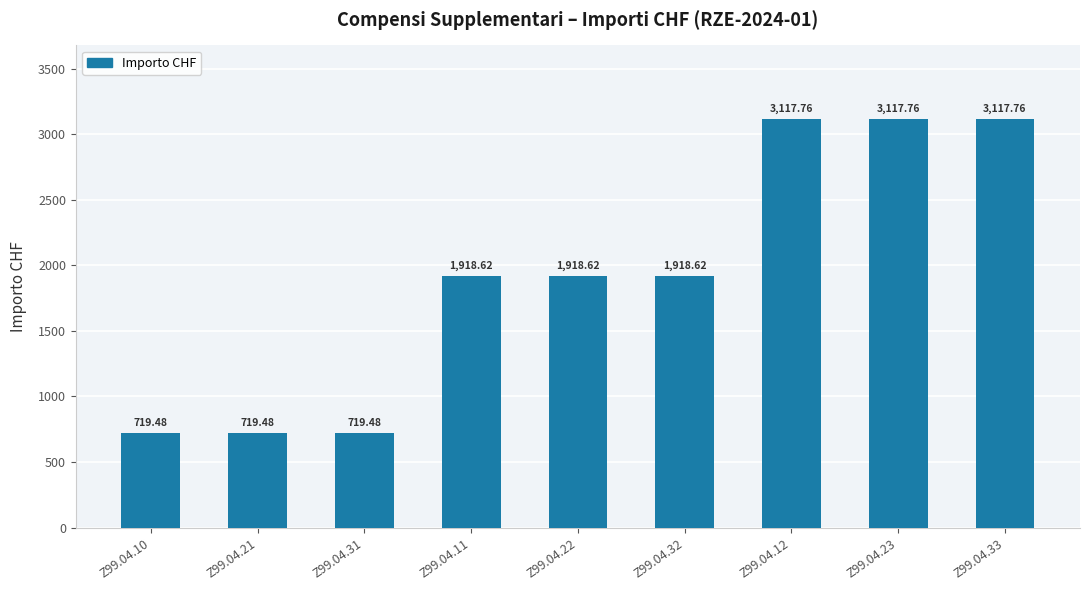

What is the minimum value shown in the chart?

719.5